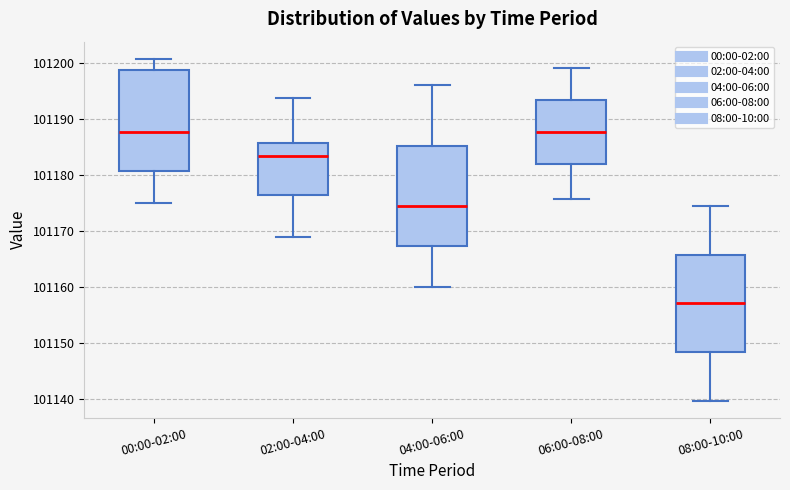

Reading left to right, read every box against the y-axis: the position of its median line, the range the box covers, and the ends of its whiskers. The values are not printed on the chart, so give them approximately, as read against the axis.

00:00-02:00: median 101188, box 101181 to 101199, whiskers 101175 to 101201
02:00-04:00: median 101183, box 101176 to 101186, whiskers 101169 to 101194
04:00-06:00: median 101175, box 101167 to 101185, whiskers 101160 to 101196
06:00-08:00: median 101188, box 101182 to 101193, whiskers 101176 to 101199
08:00-10:00: median 101157, box 101148 to 101166, whiskers 101140 to 101175